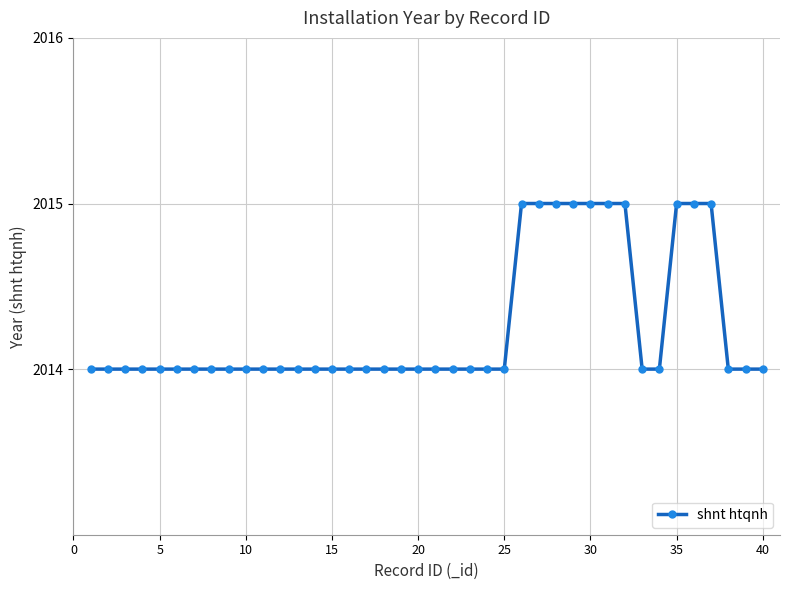

What is the greatest value displayed?

2015